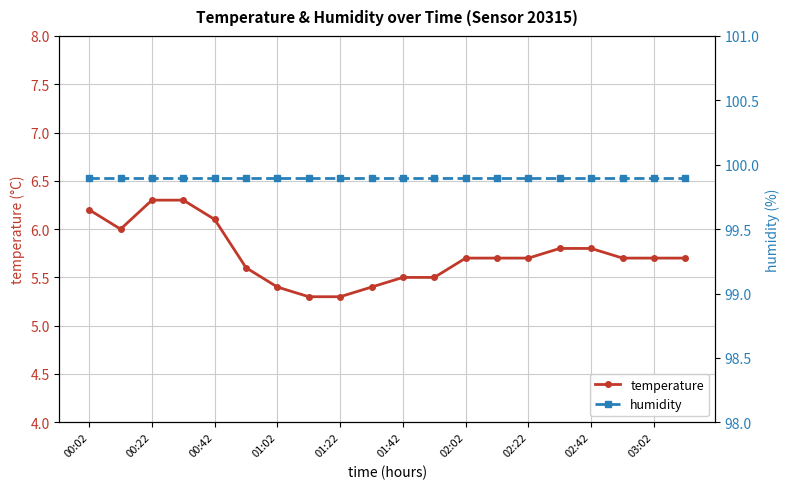

The value of temperature at 02:02 is 5.7. True or false?

True